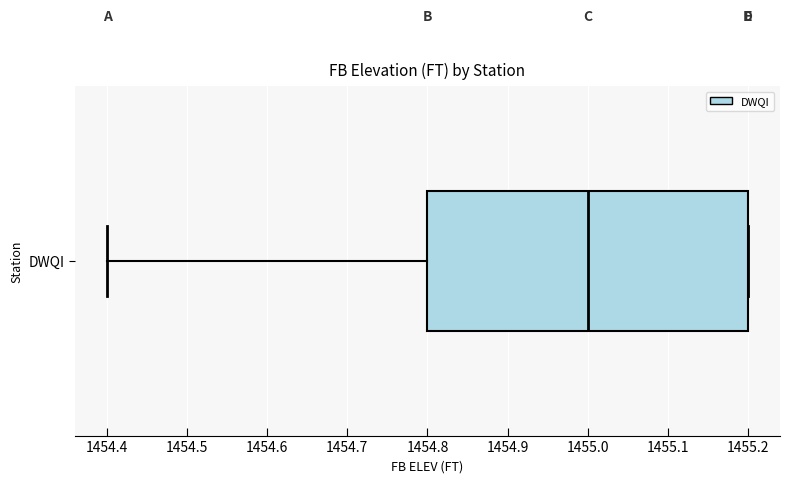

Read this box plot against the x-axis: the position of the median line, the range covered by the box, and the ends of both whiskers. The values are not printed on the chart, so give them approximately, as read against the axis.

median 1455.0, box 1454.8 to 1455.2, whiskers 1454.4 to 1455.2